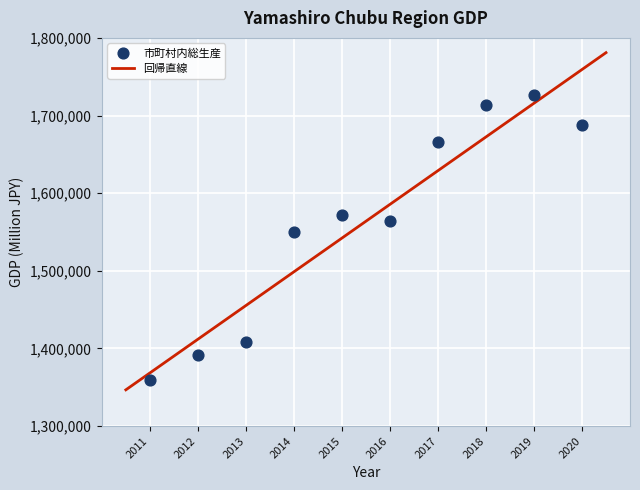

What is the range of Y values (max minus min)?

366860